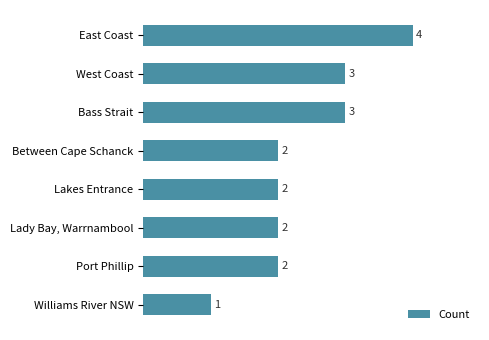

Reading top to bottom, what are all the values shown in this chart?

East Coast=4	West Coast=3	Bass Strait=3	Between Cape Schanck=2	Lakes Entrance=2	Lady Bay, Warrnambool=2	Port Phillip=2	Williams River NSW=1